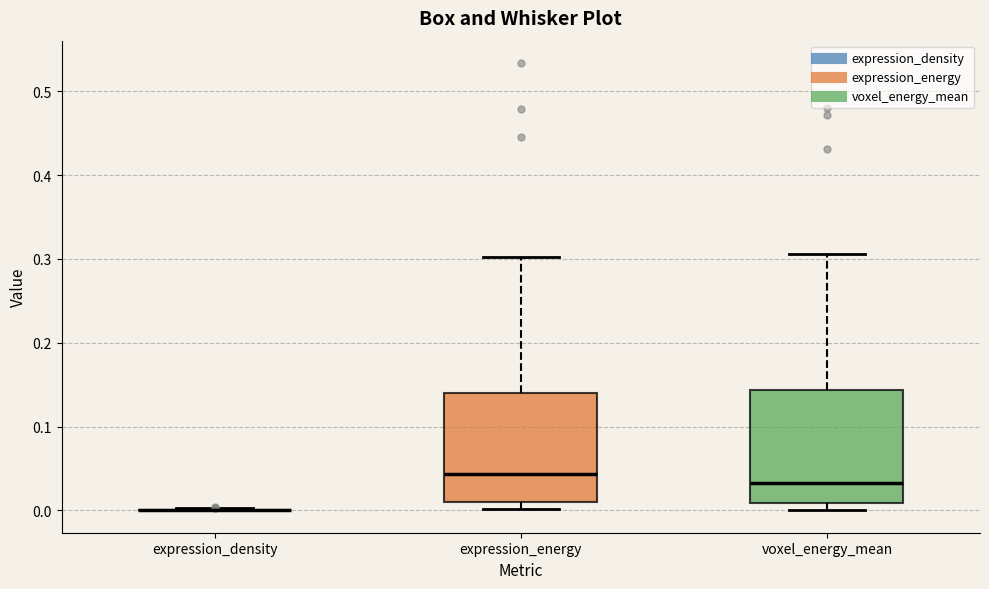

Reading left to right, transcribe this box plot: for each box, give where its median line is, the range the box spans, and where its two whiskers end, as read against the y-axis. The values are not printed on the chart, so give them approximately, as read against the axis.

expression_density: box collapsed to a line at 0.00, whiskers 0.00 to 0.00
expression_energy: median 0.04, box 0.01 to 0.14, whiskers 0.00 to 0.30
voxel_energy_mean: median 0.03, box 0.01 to 0.14, whiskers 0.00 to 0.31